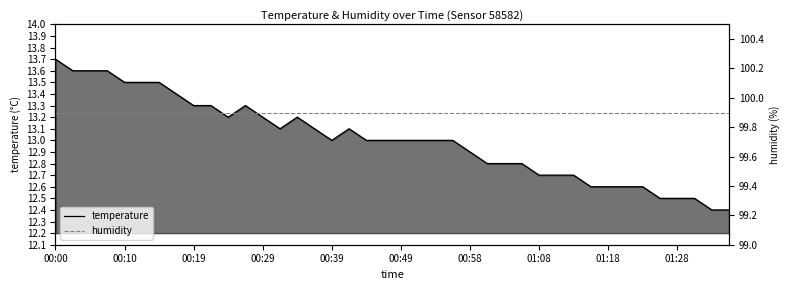

Is it true that temperature equals 13.7 at 00:00?

True